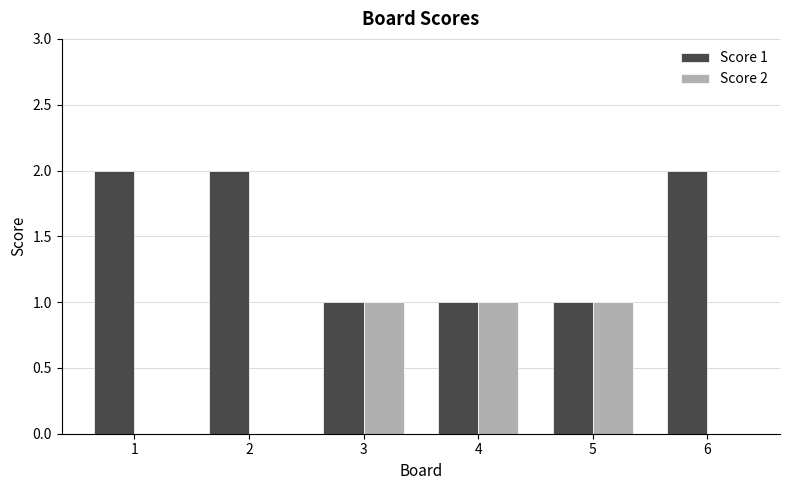

Reading right to left, extract all data points from this chart.

Score 1: 6=2	5=1	4=1	3=1	2=2	1=2
Score 2: 6=0	5=1	4=1	3=1	2=0	1=0